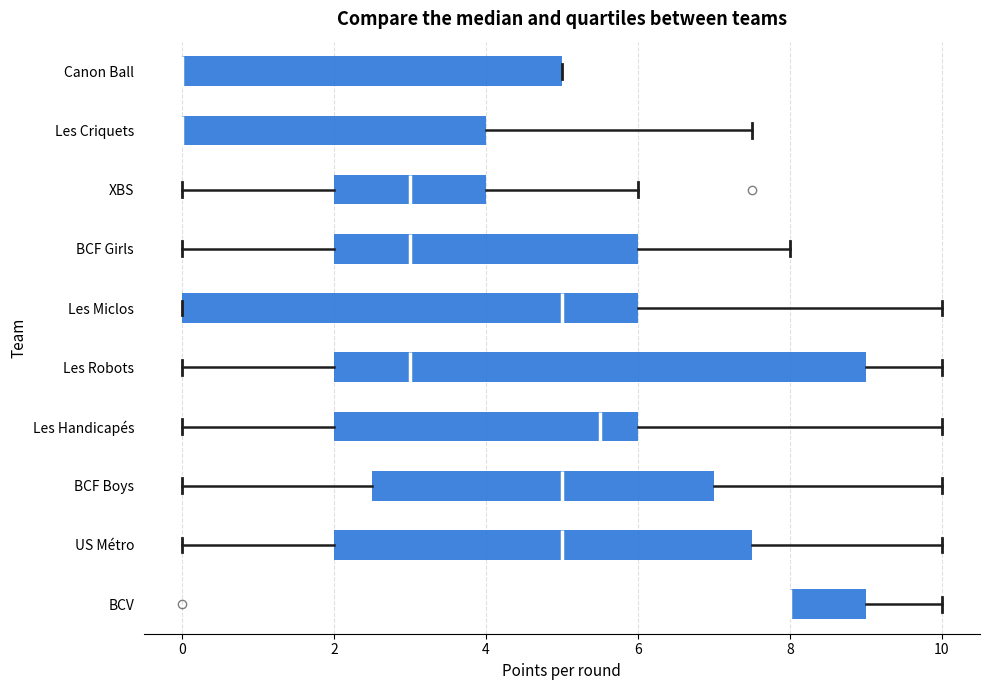

Reading bottom to top, transcribe this box plot: for each box, give where its median line is, the range the box spans, and where its two whiskers end, as read against the x-axis. The values are not printed on the chart, so give them approximately, as read against the axis.

BCV: median 8.0 (drawn on the box's left edge), box 8.0 to 9.0, whiskers 8.0 to 10.0
US Métro: median 5.0, box 2.0 to 7.6, whiskers 0.0 to 10.0
BCF Boys: median 5.0, box 2.6 to 7.0, whiskers 0.0 to 10.0
Les Handicapés: median 5.6, box 2.0 to 6.0, whiskers 0.0 to 10.0
Les Robots: median 3.0, box 2.0 to 9.0, whiskers 0.0 to 10.0
Les Miclos: median 5.0, box 0.0 to 6.0, whiskers 0.0 to 10.0
BCF Girls: median 3.0, box 2.0 to 6.0, whiskers 0.0 to 8.0
XBS: median 3.0, box 2.0 to 4.0, whiskers 0.0 to 6.0
Les Criquets: median 0.0 (drawn on the box's left edge), box 0.0 to 4.0, whiskers 0.0 to 7.6
Canon Ball: median 0.0 (drawn on the box's left edge), box 0.0 to 5.0, whiskers 0.0 to 5.0